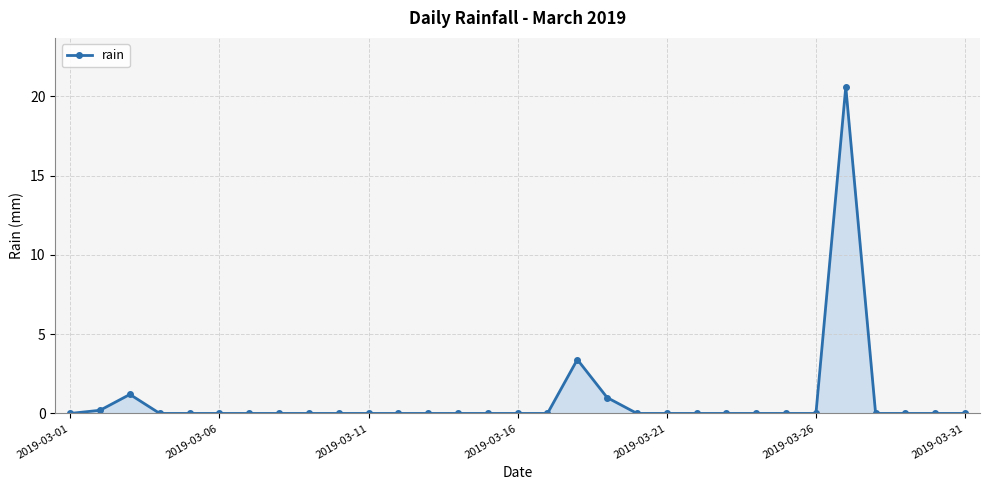

What is the difference between the maximum and minimum values?

20.6